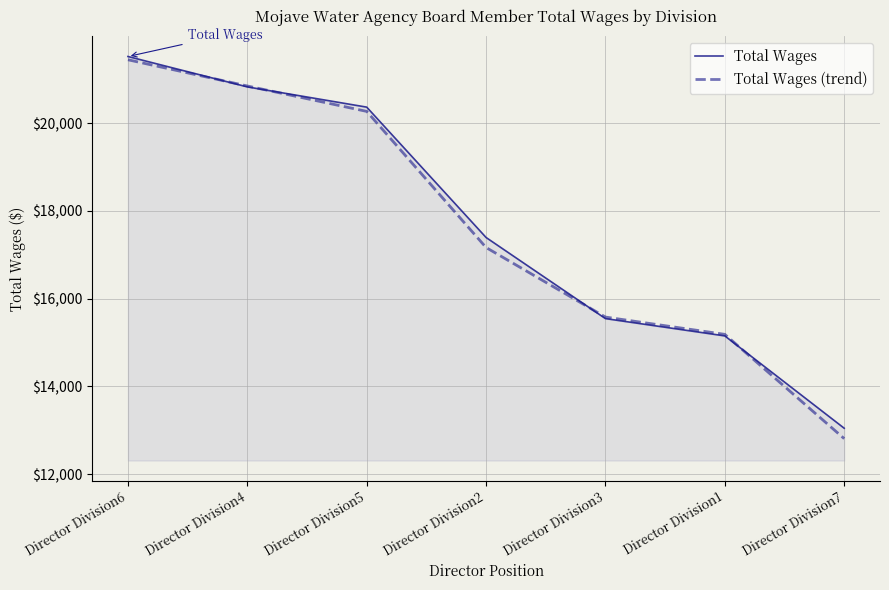

What is the difference between the second highest and second lowest values in the Total Wages (trend) series?

5658.0